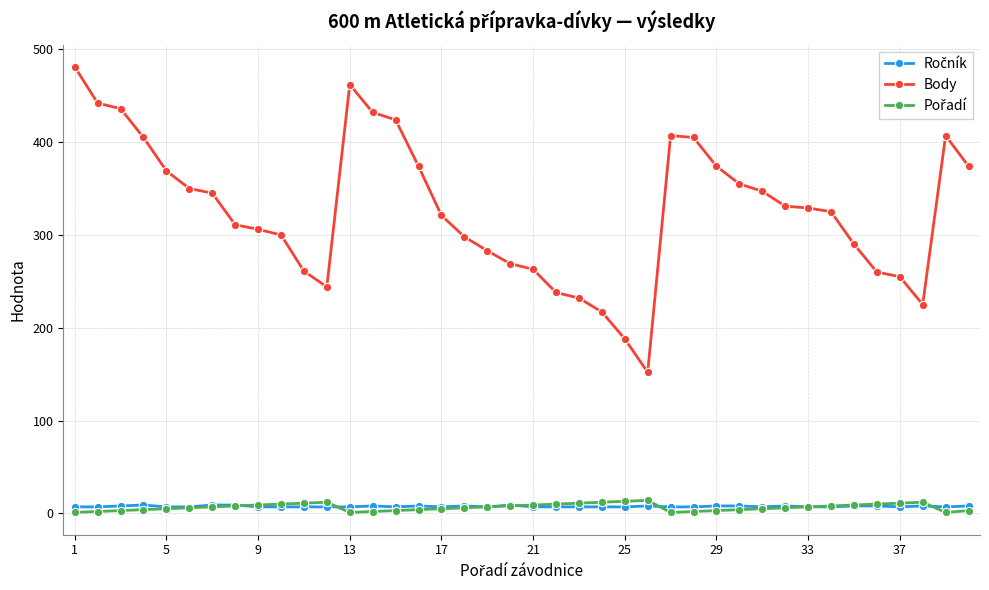

Which series has the widest spread of values?

Body